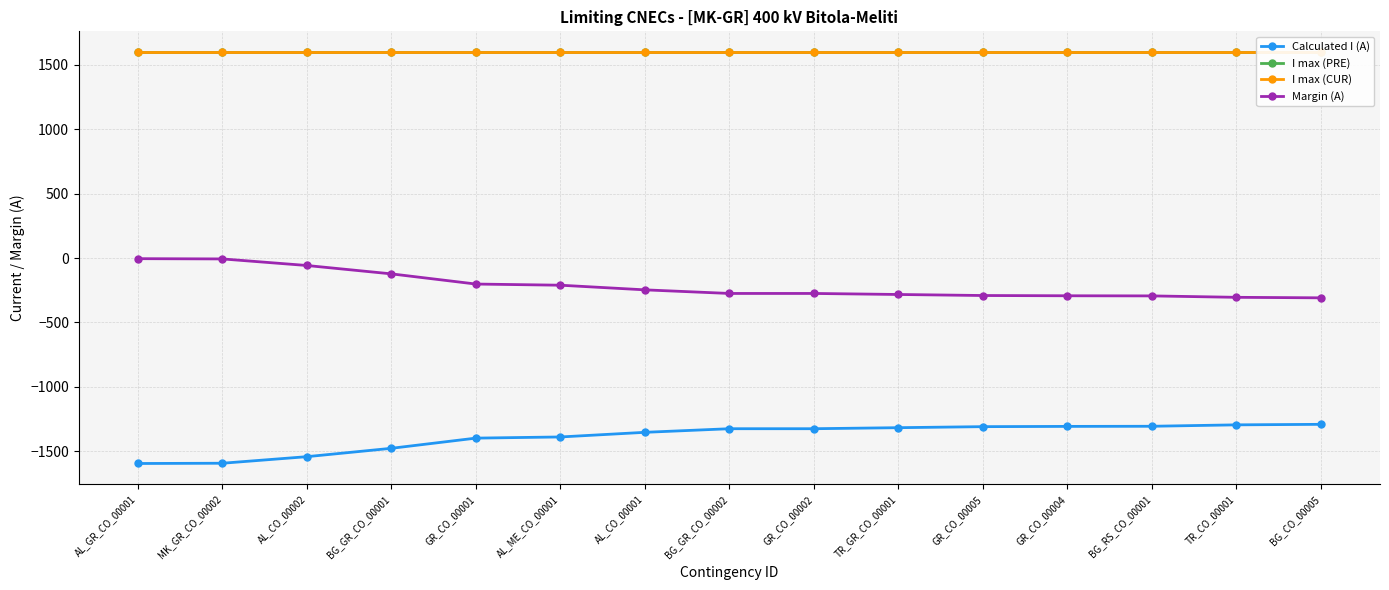

At which category does the chart reach its peak across all series?

AL_GR_CO_00001